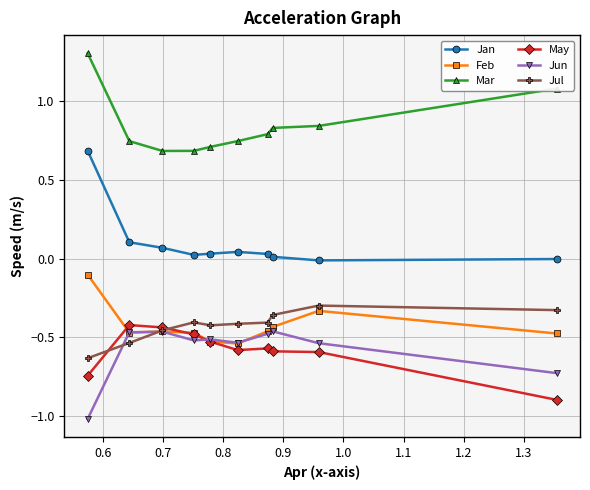

Which series has the largest range (max minus min)?

Jan